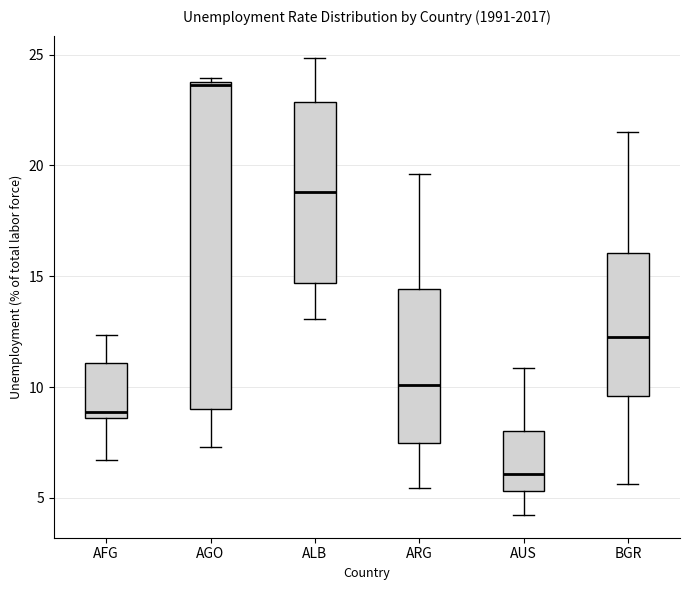

Reading left to right, read every box against the y-axis: the position of its median line, the range the box covers, and the ends of its whiskers. The values are not printed on the chart, so give them approximately, as read against the axis.

AFG: median 9.0, box 8.5 to 11.0, whiskers 6.5 to 12.5
AGO: median 23.5, box 9.0 to 23.5, whiskers 7.5 to 24.0
ALB: median 19.0, box 14.5 to 23.0, whiskers 13.0 to 25.0
ARG: median 10.0, box 7.5 to 14.5, whiskers 5.5 to 19.5
AUS: median 6.0, box 5.5 to 8.0, whiskers 4.0 to 11.0
BGR: median 12.5, box 9.5 to 16.0, whiskers 5.5 to 21.5